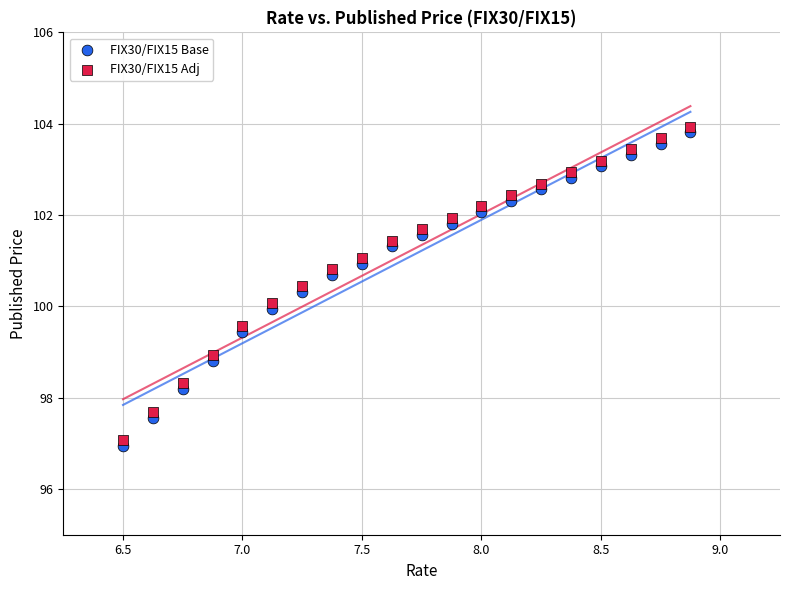

What are all the series names shown in the legend?

FIX30/FIX15 Base, FIX30/FIX15 Adj